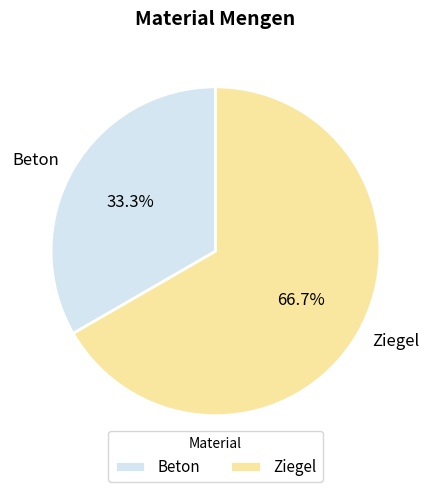

Rank the categories by value from highest to lowest.

Ziegel, Beton